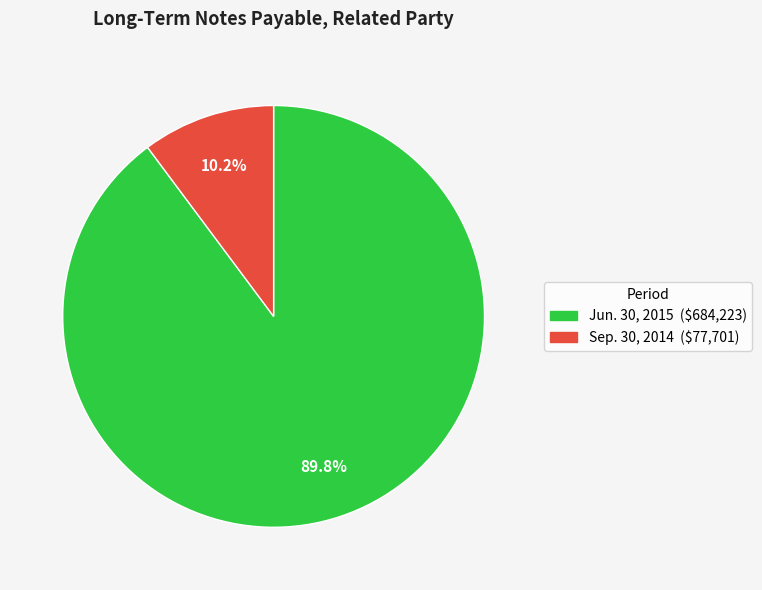

Is there any slice that represents more than half of the pie?

Yes